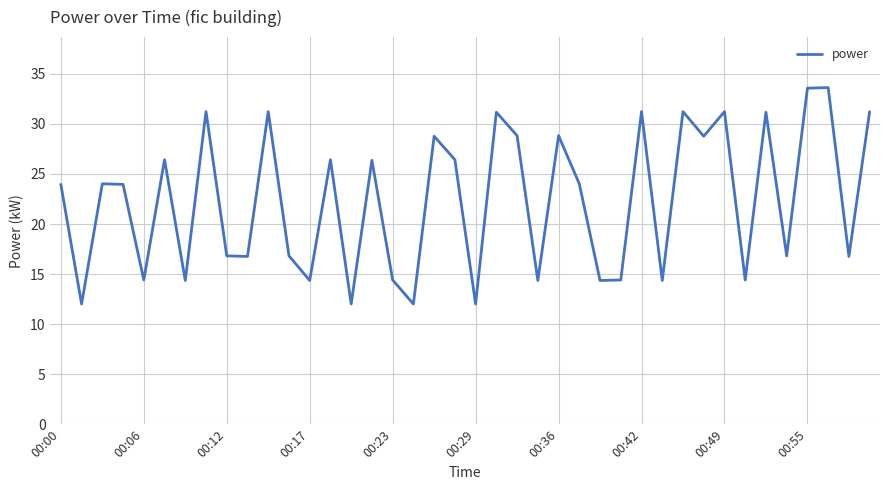

What is the maximum value shown in the chart?

33.6